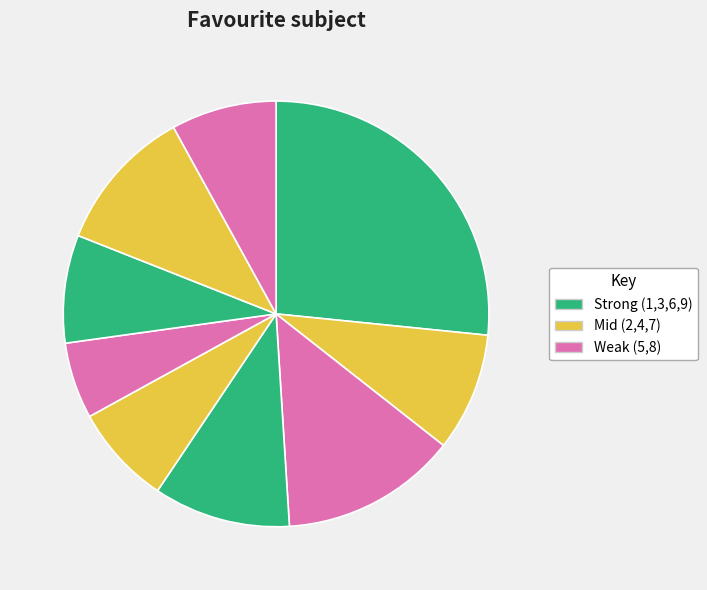

Count the number of slices in the pie.

9